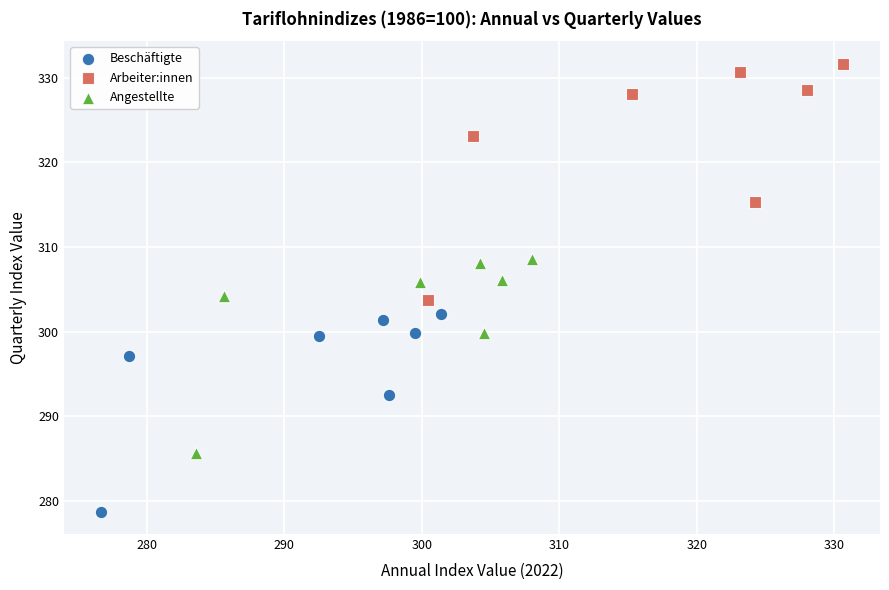

Which series contains the highest Y value?

Arbeiter:innen